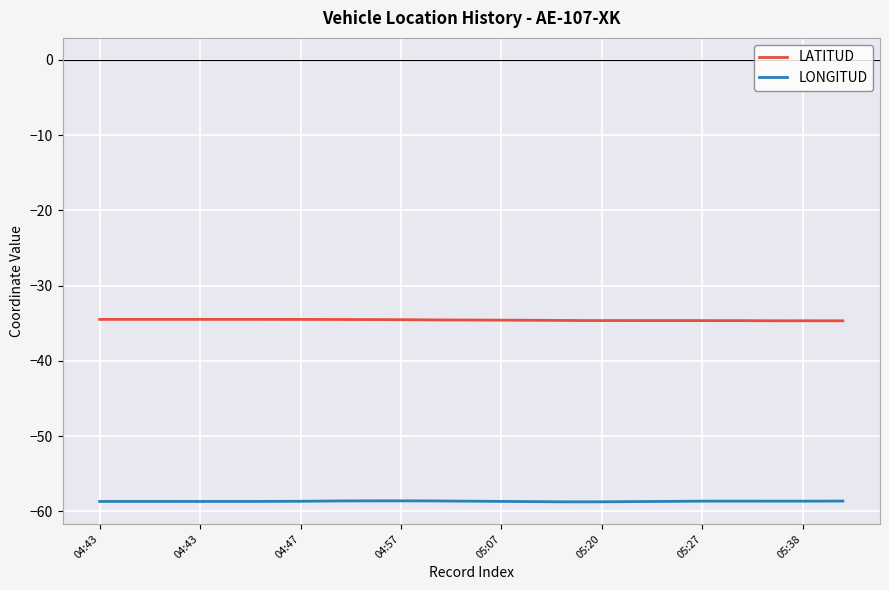

Which series has the largest total across all categories?

LATITUD